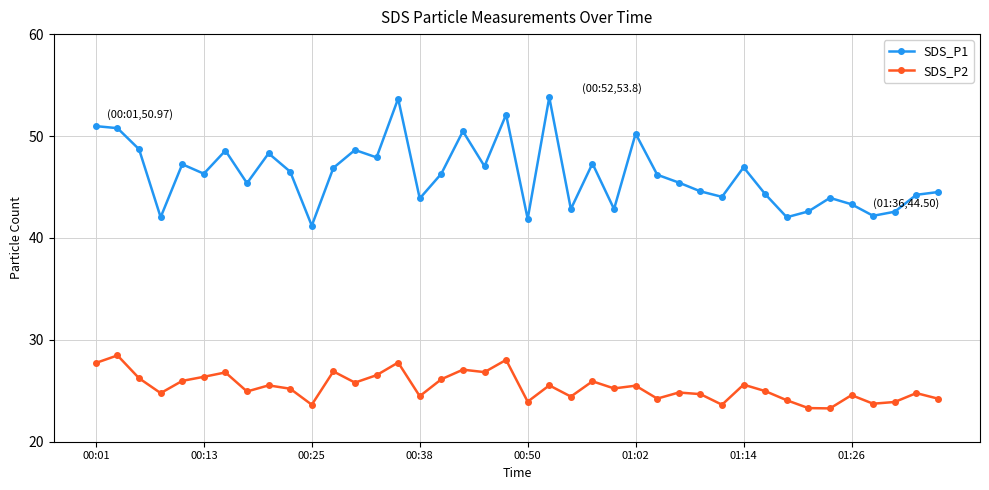

Which series has the largest range (max minus min)?

SDS_P1